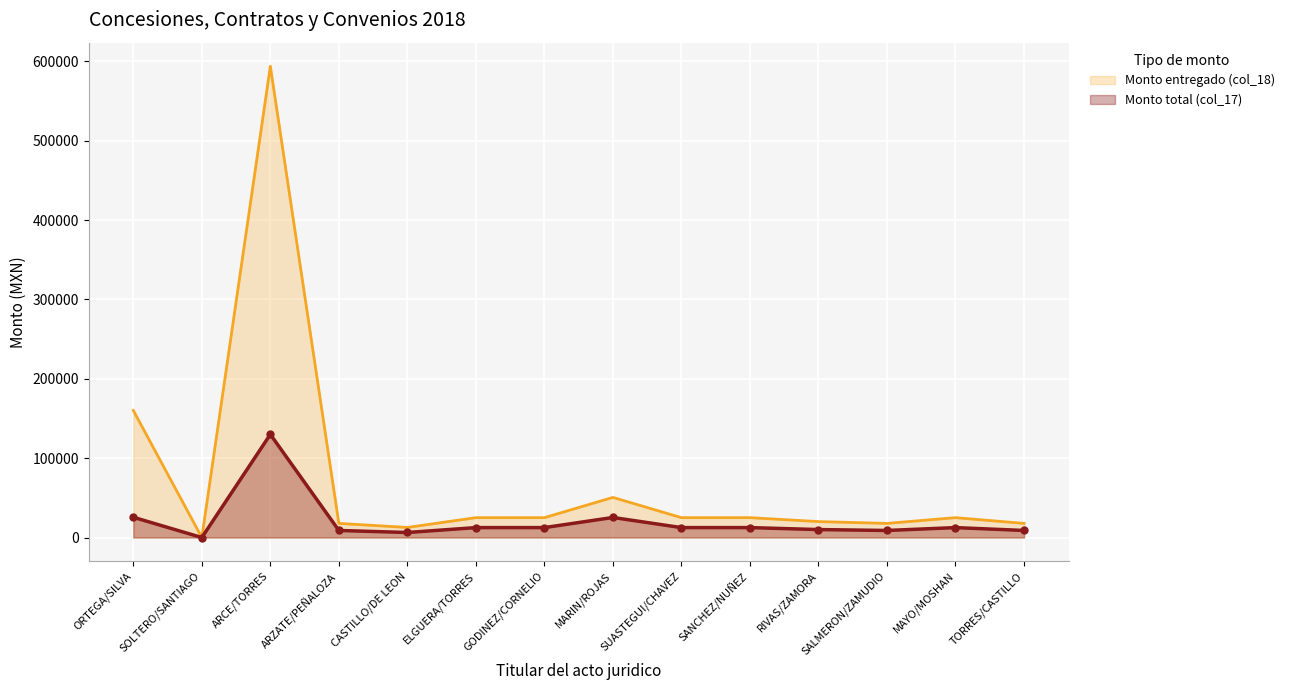

Count the number of categories in the chart.

14